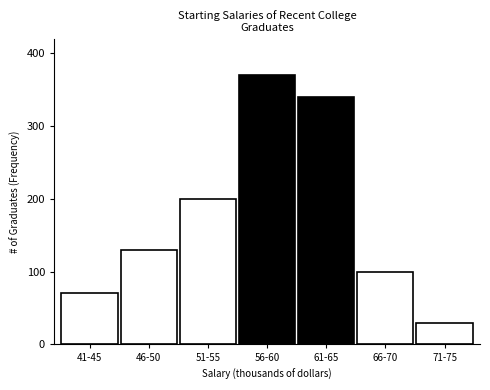

Reading left to right, extract all data points from this chart.

70	130	200	370	340	100	30